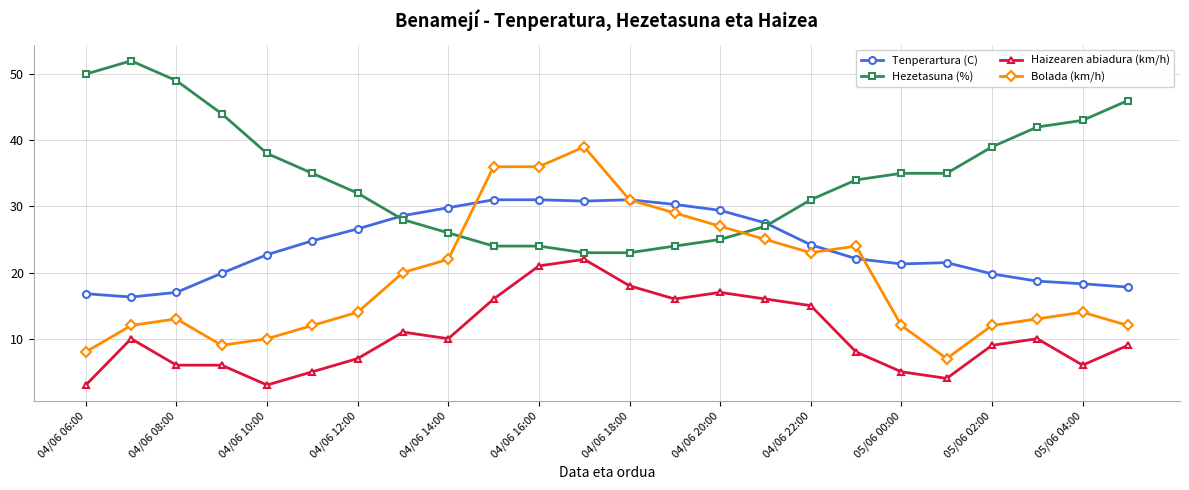

What is the smallest value displayed?

3.0